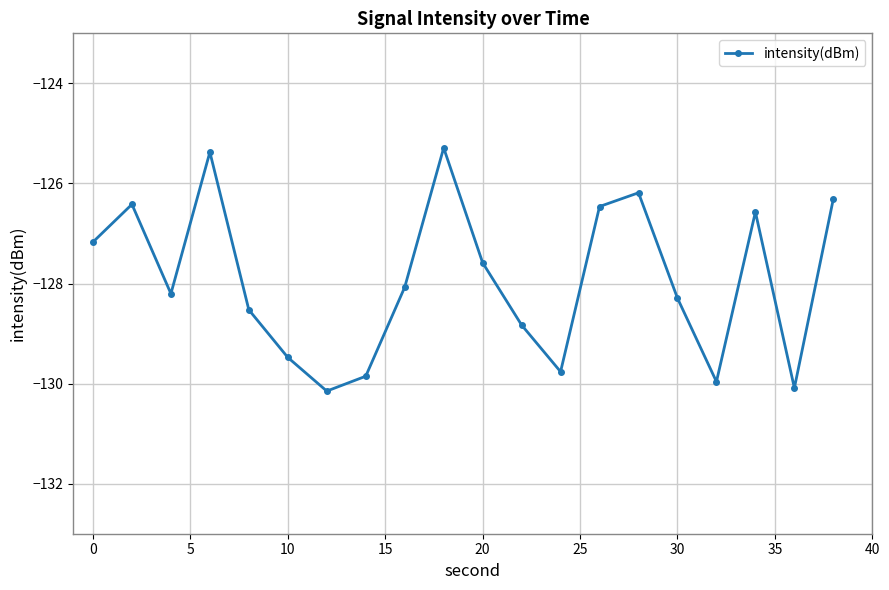

Does the chart have visible grid lines?

Yes